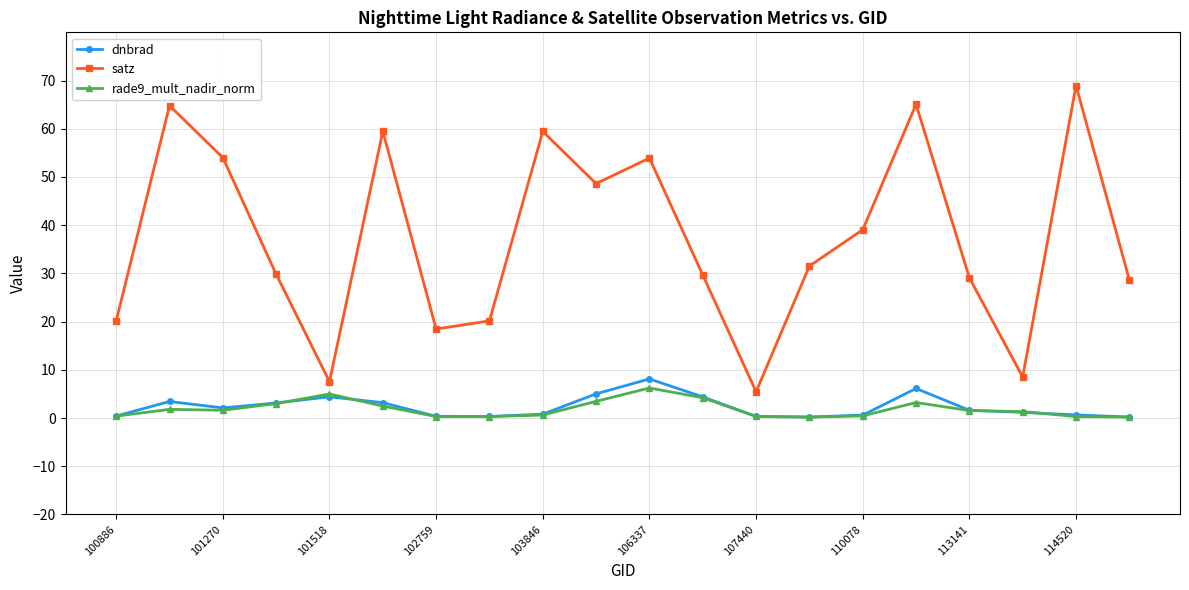

True or false: satz and dnbrad intersect in this chart.

False